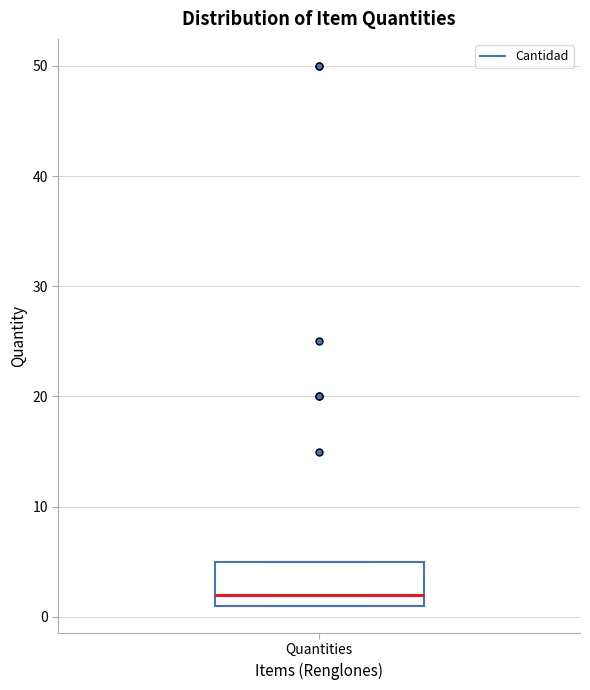

Read this box plot against the y-axis: the position of the median line, the range covered by the box, and the ends of both whiskers. The values are not printed on the chart, so give them approximately, as read against the axis.

median 2, box 1 to 5, whiskers 1 to 5